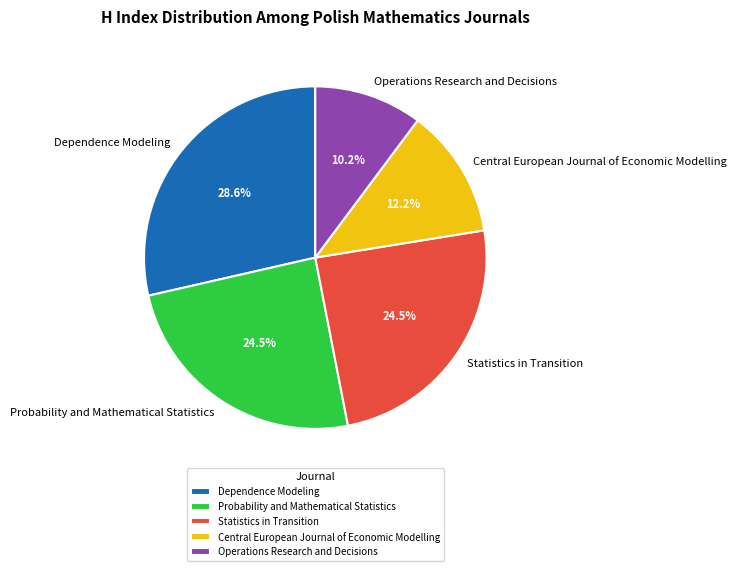

How many slices are in this pie chart?

5